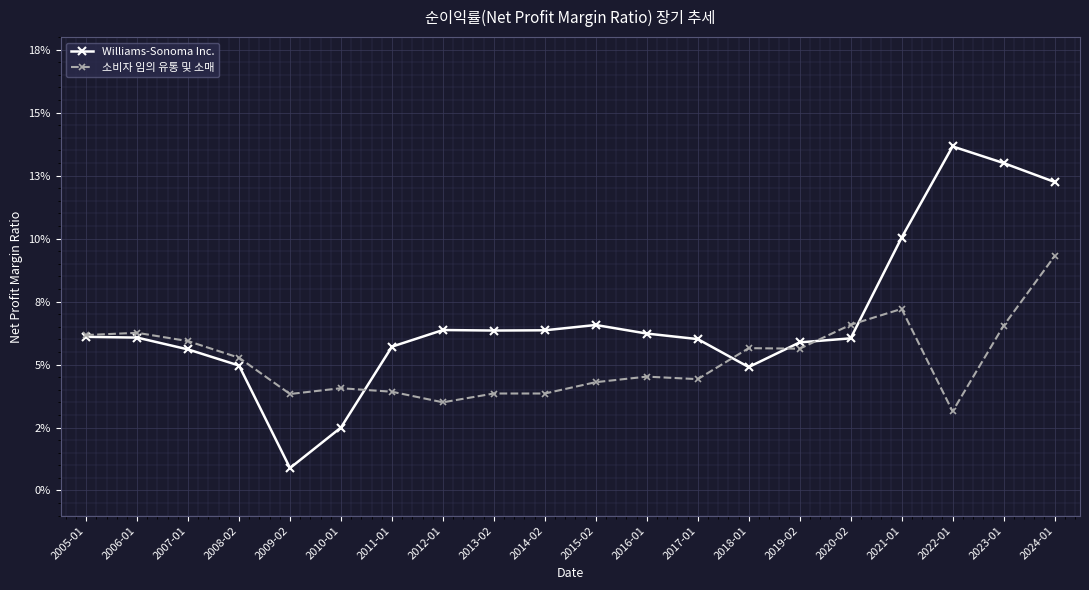

Where is the first local maximum for 소비자 임의 유통 및 소매?

2006-01